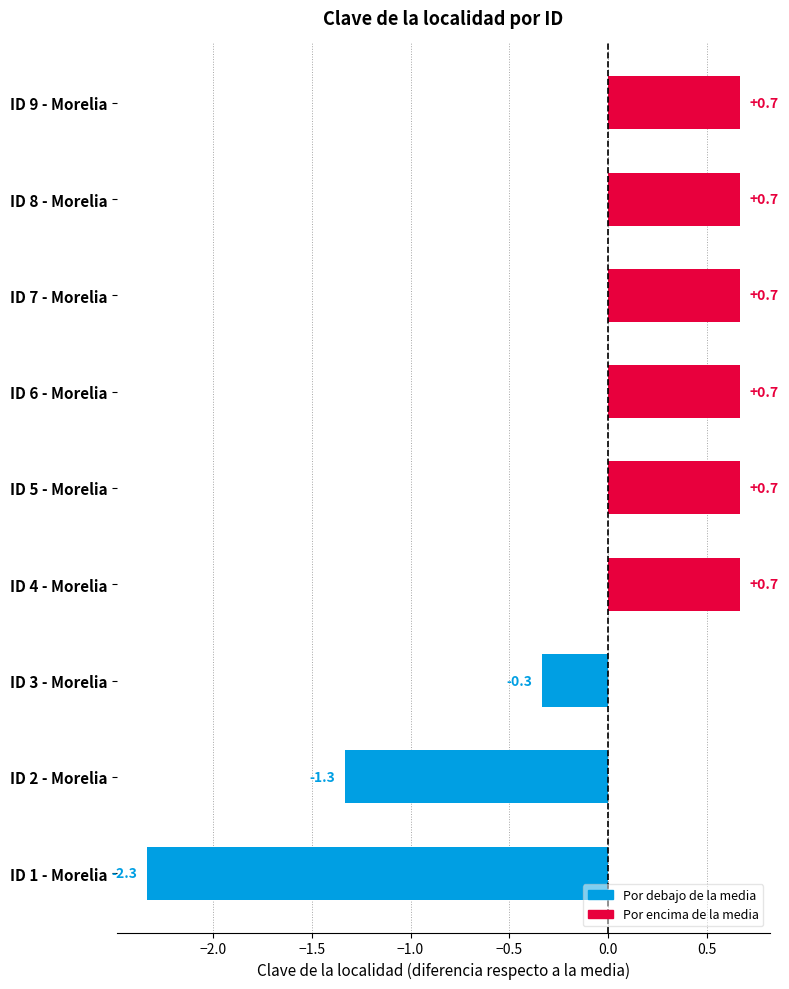

Between ID 7 - Morelia and ID 2 - Morelia, which is larger?

ID 7 - Morelia